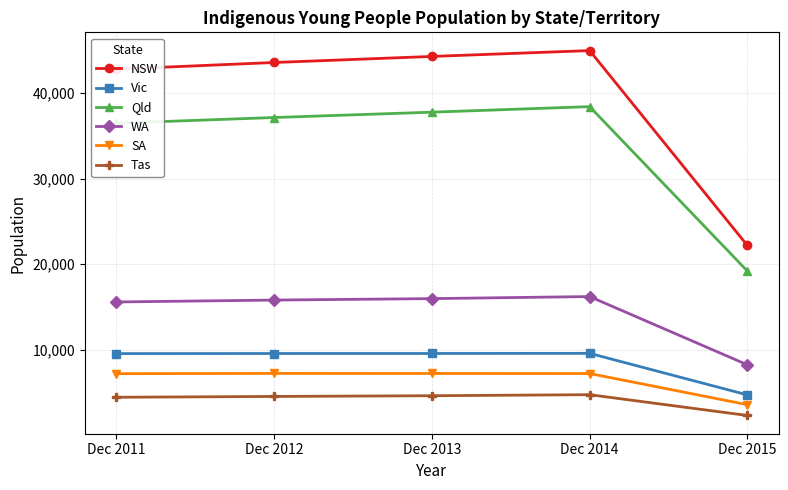

At which label is Vic closest to 7156?

Dec 2011